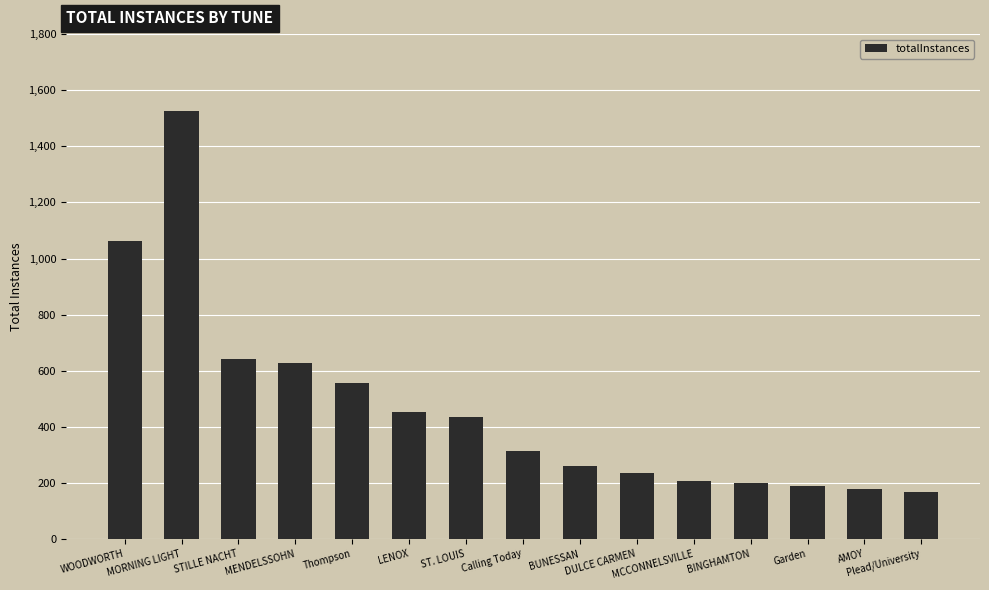

True or false: the data shows 198 at BINGHAMTON.

True